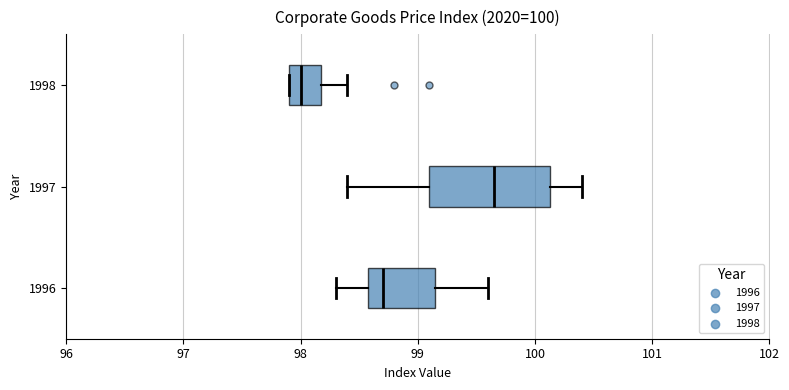

Which box is the widest, from its left edge to its right edge?

1997